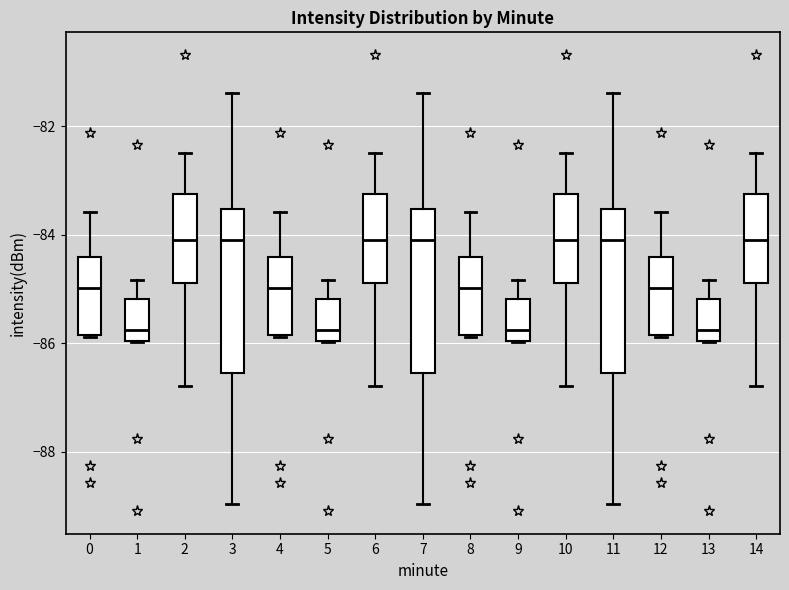

Where does the median line of the box at x = 6 sit on the y-axis? The values are not printed on the chart, so give them approximately, as read against the axis.

-84.0